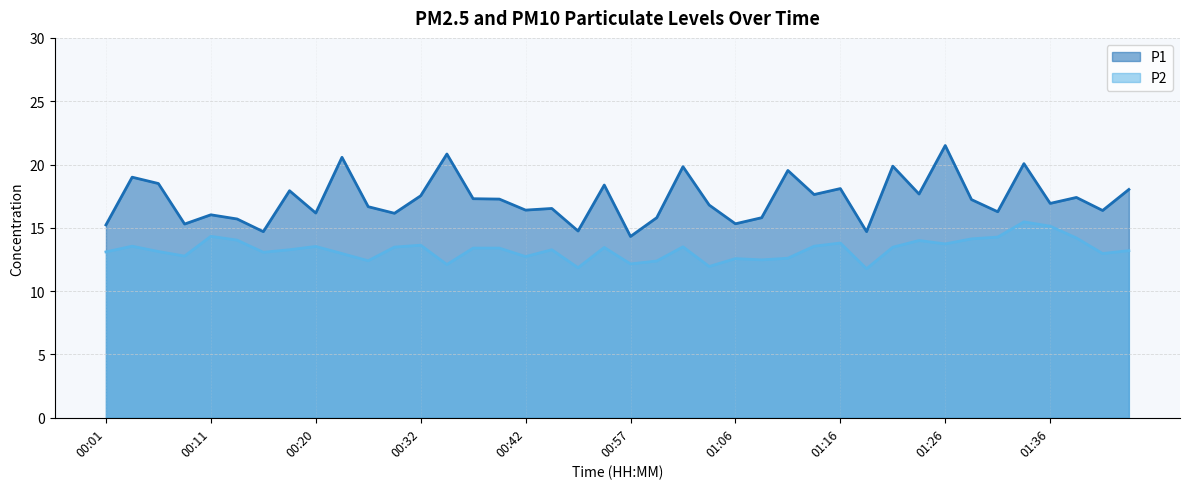

At which category is the sum across all series the highest?

01:33